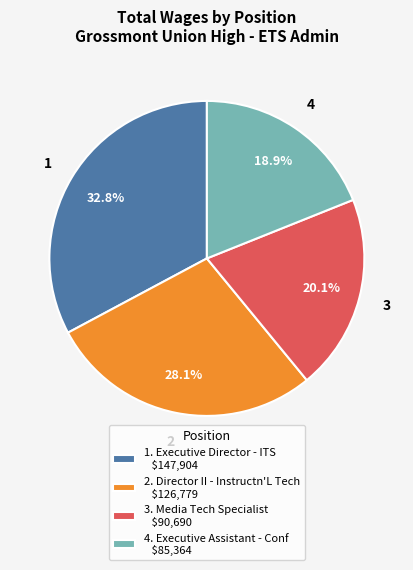

Which slice is the smallest?

4. Executive Assistant - Conf $85,364